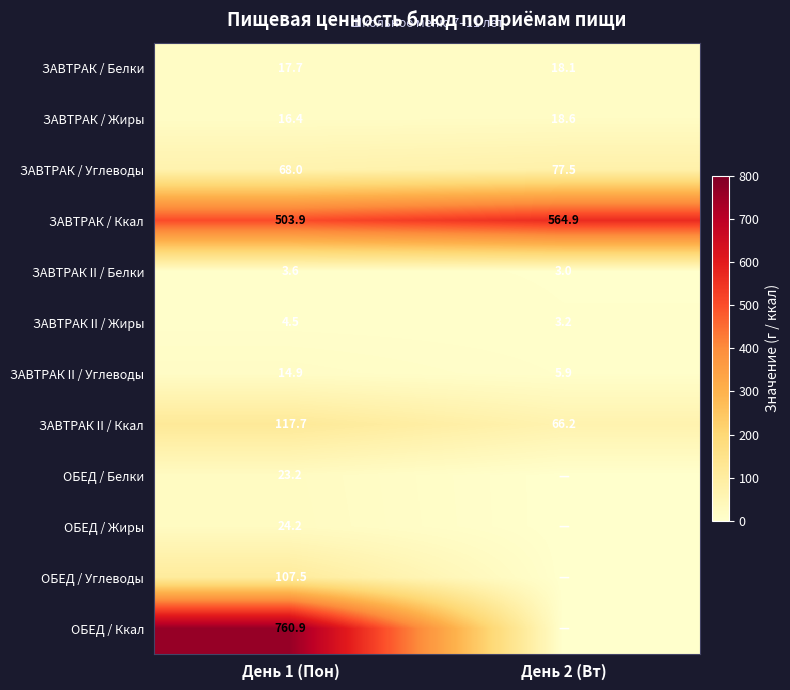

At which category is the sum across all series the highest?

День 1 (Пон)